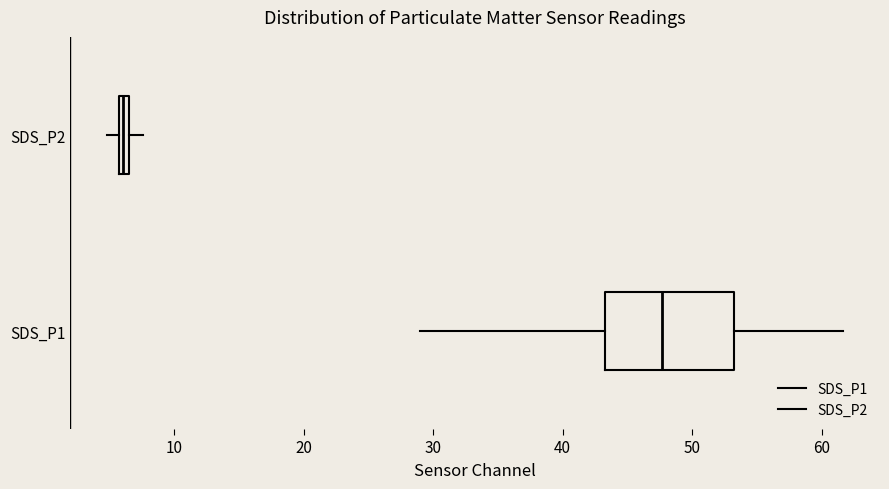

Where does the right whisker of the box for SDS_P2 end on the x-axis? The values are not printed on the chart, so give them approximately, as read against the axis.

8